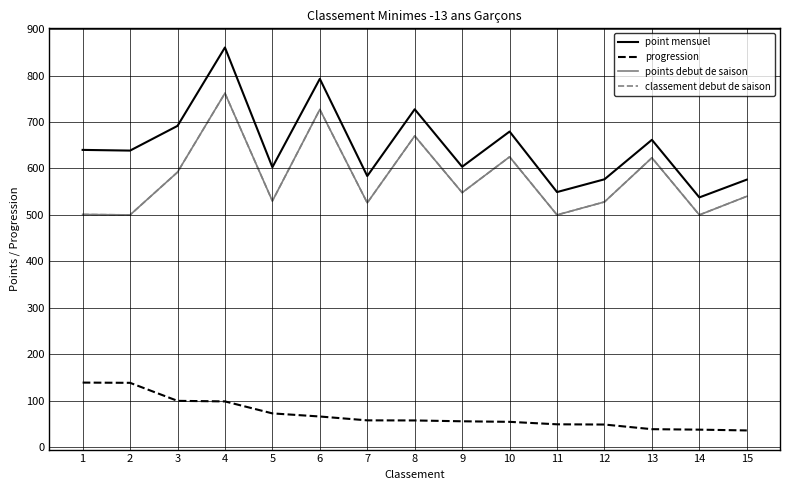

What is the value of the point mensuel point at the 11th from the left?

549.2